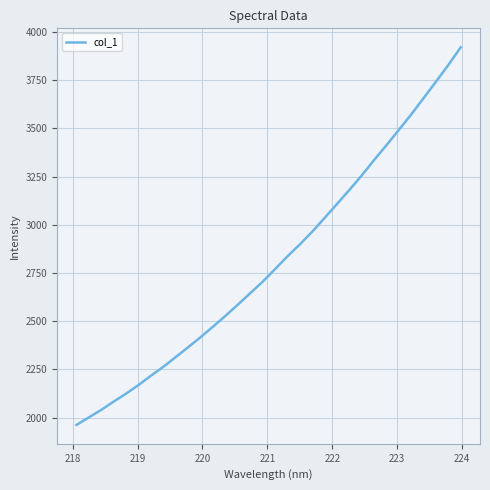

What is the maximum value shown in the chart?

3920.7